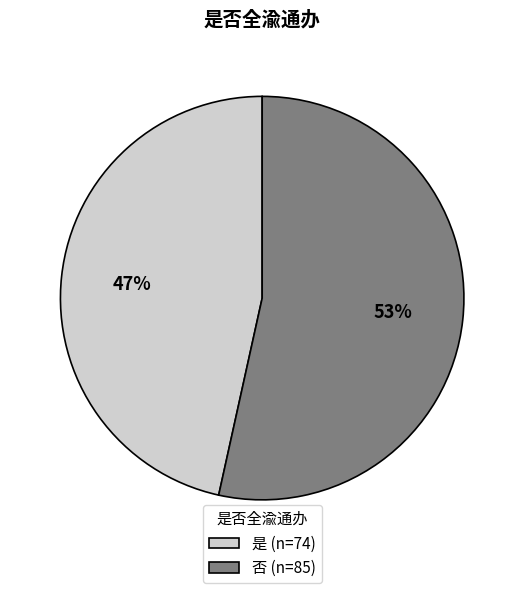

Do 否 and 是 together represent more than half of the pie?

Yes